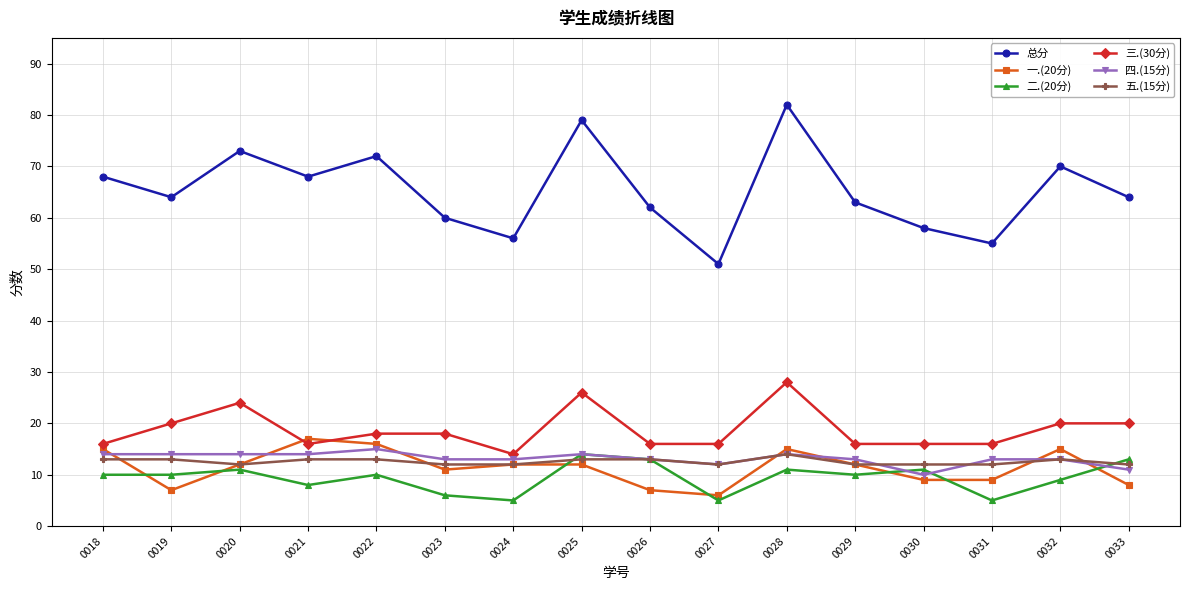

What is the difference between the maximum and minimum values in the 二.(20分) series?

9